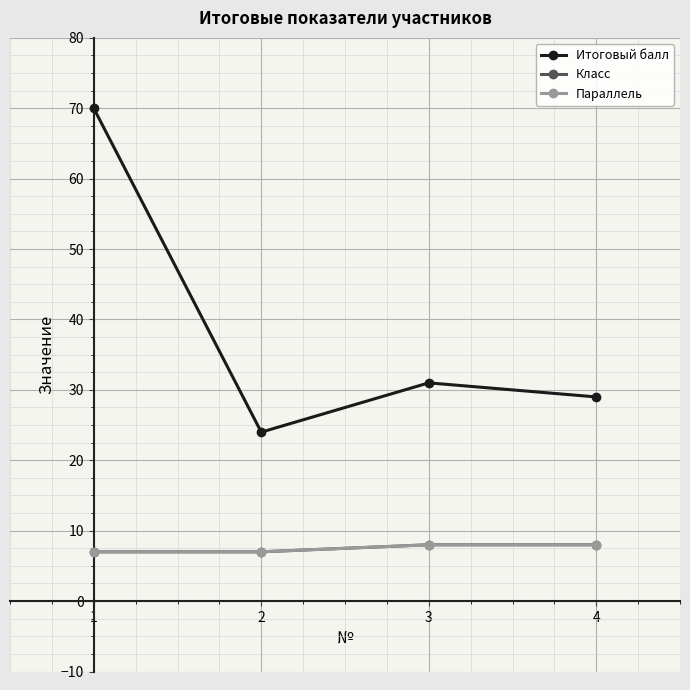

Is this an area chart (filled region under the line)?

No